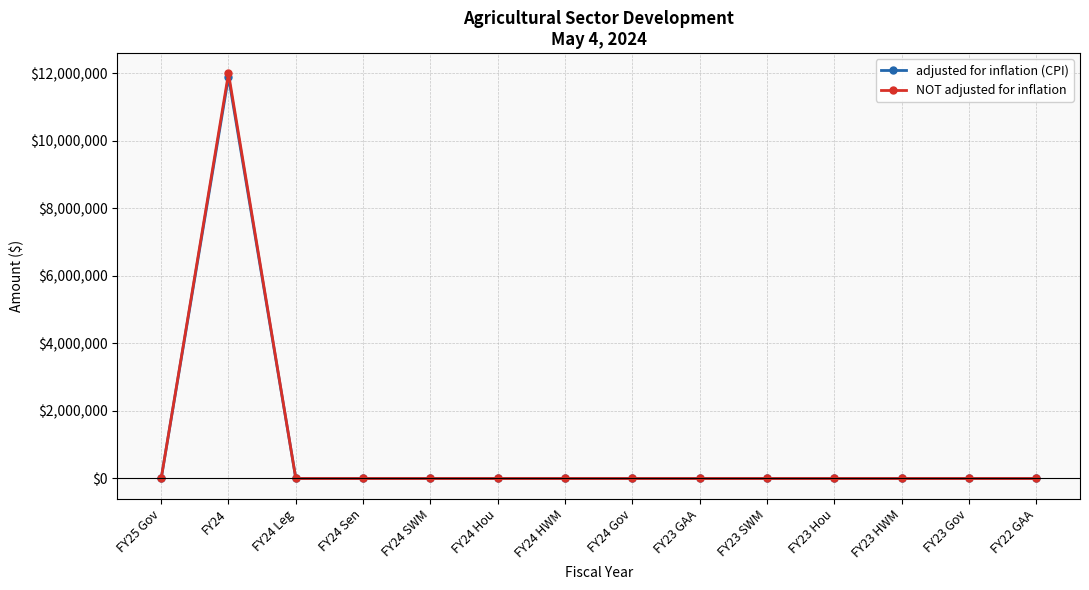

How many lines are shown in the chart?

2